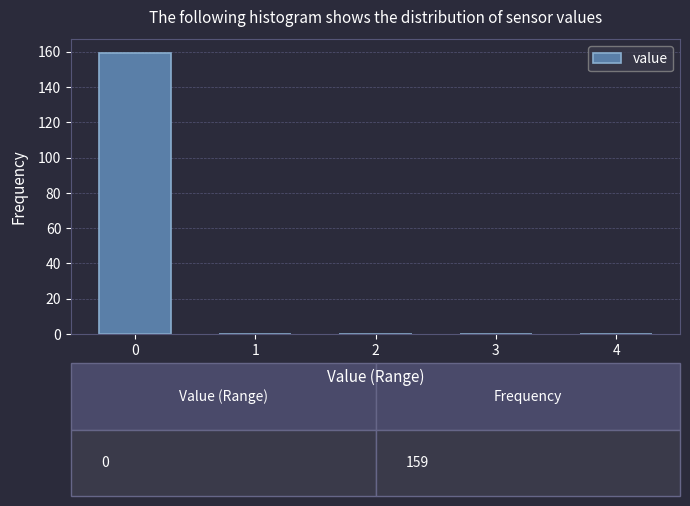

Reading left to right, list all the values displayed in this chart.

0=159	1=0	2=0	3=0	4=0